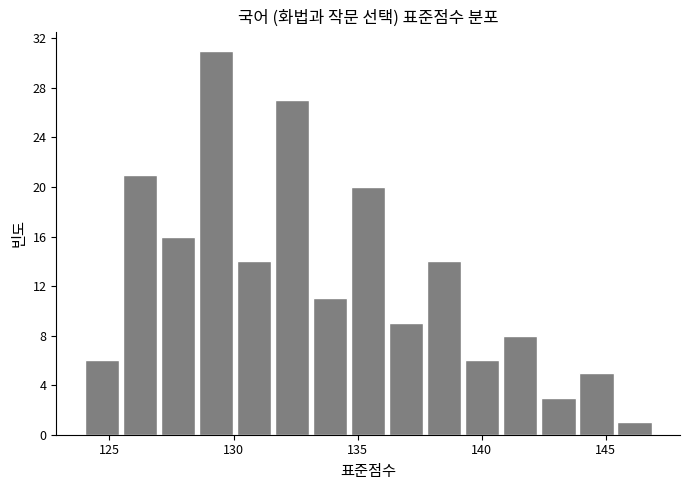

Read against the x-axis, roughly where is the centre of the tallest bar?

129.5